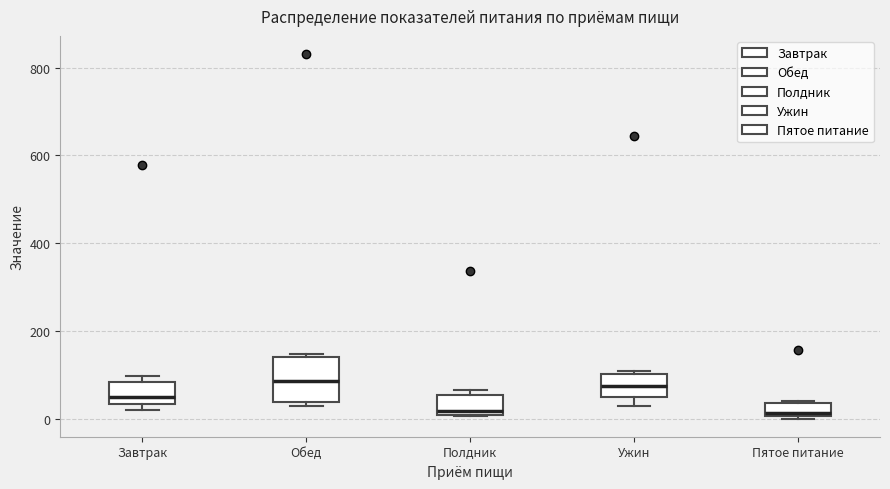

Which box is the tallest, from its lower edge to its upper edge?

Обед